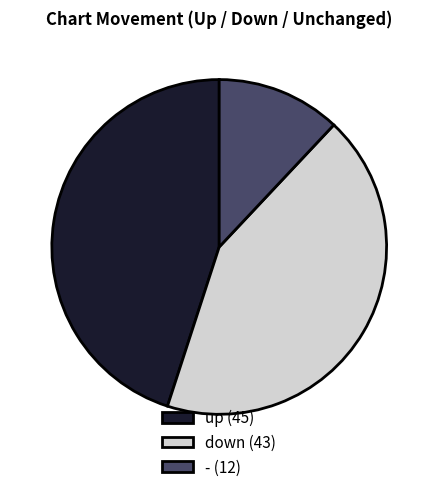

Is it true that up is 56% of the pie?

False